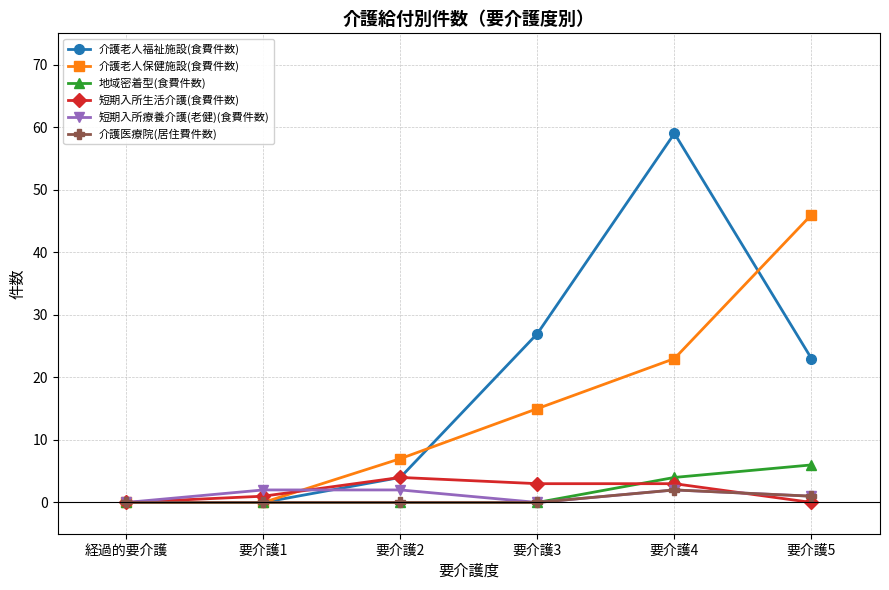

Which series changed the most between 要介護1 and 要介護5?

介護老人保健施設(食費件数)